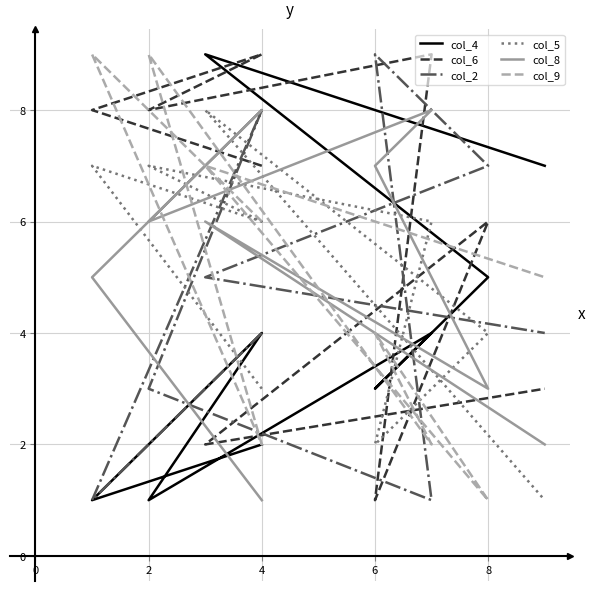

Which has a higher value, 6 or 8?

8